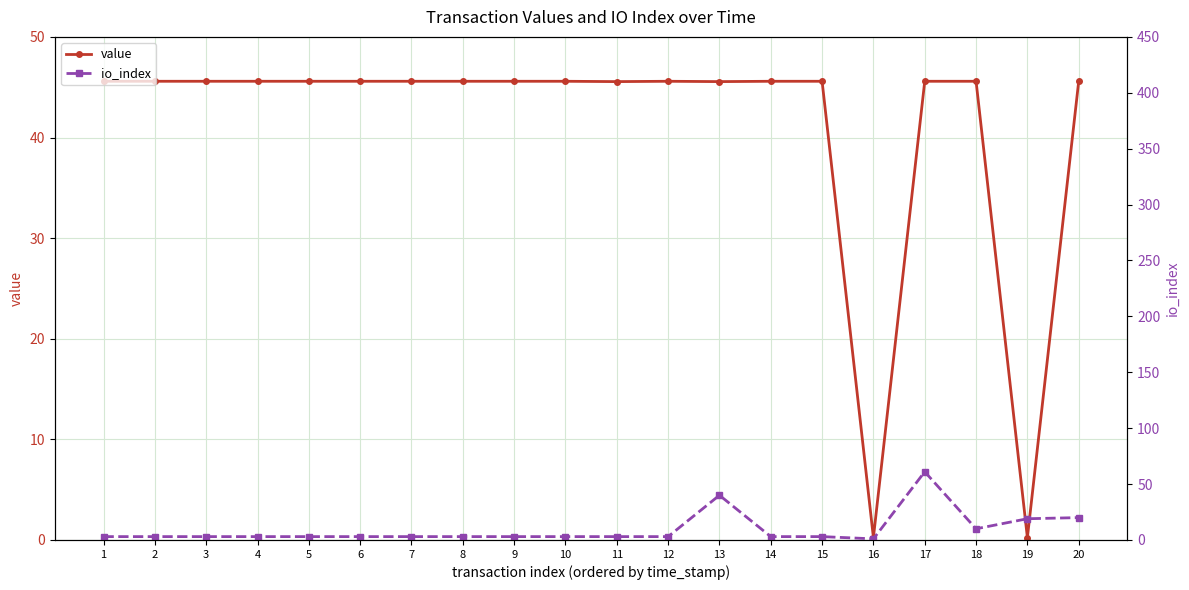

What is the maximum value for value?

45.6